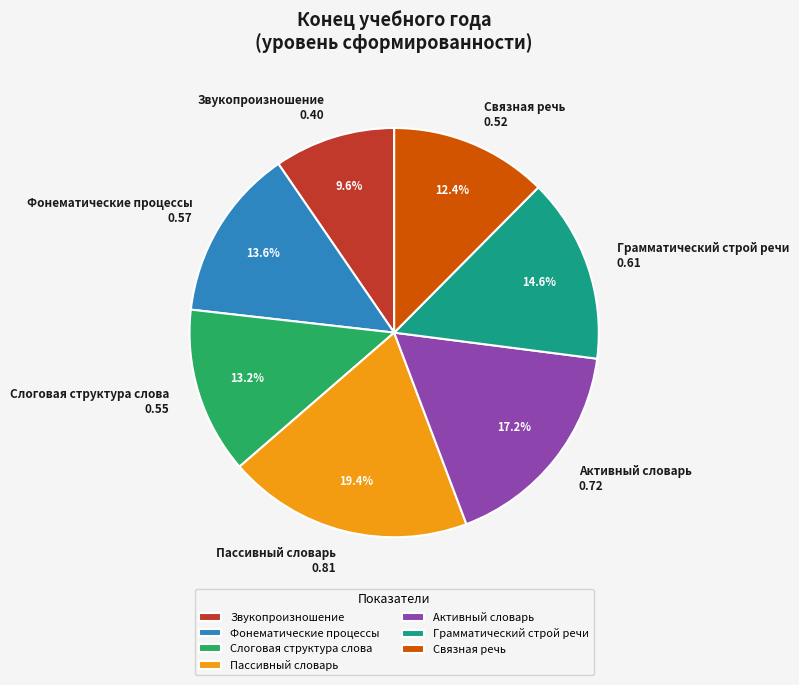

Does any single category account for the majority?

No